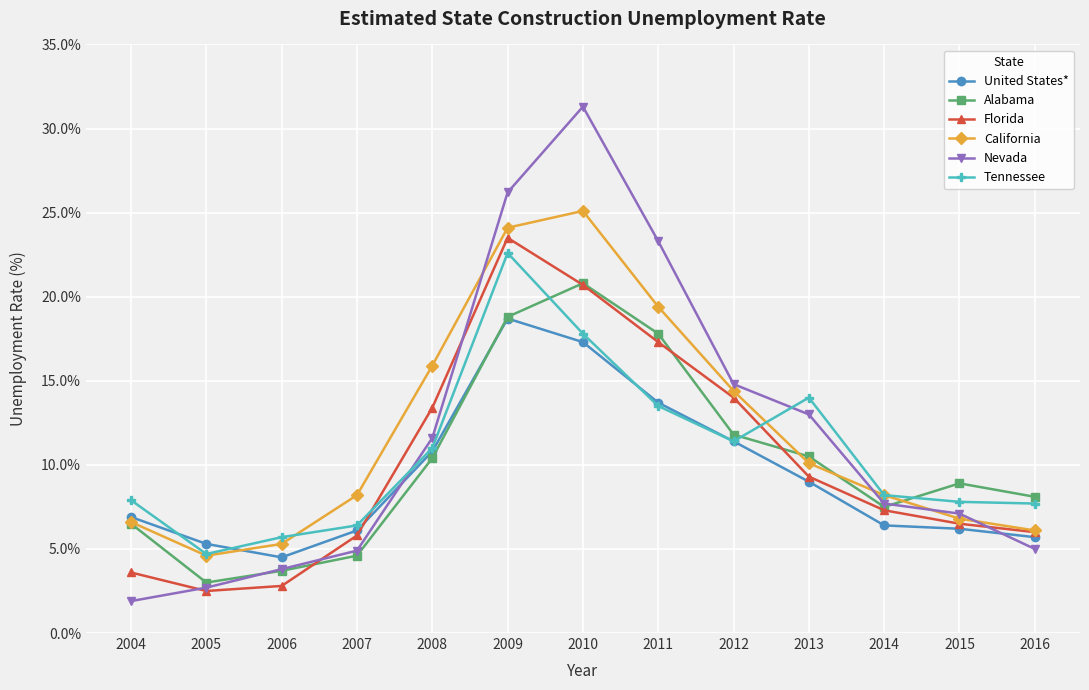

Is it true that Nevada equals 31.3 at 2010?

True